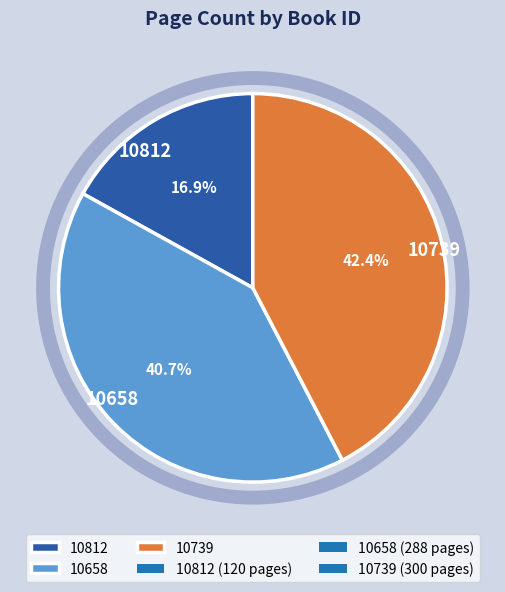

Is there a majority slice in this chart?

No